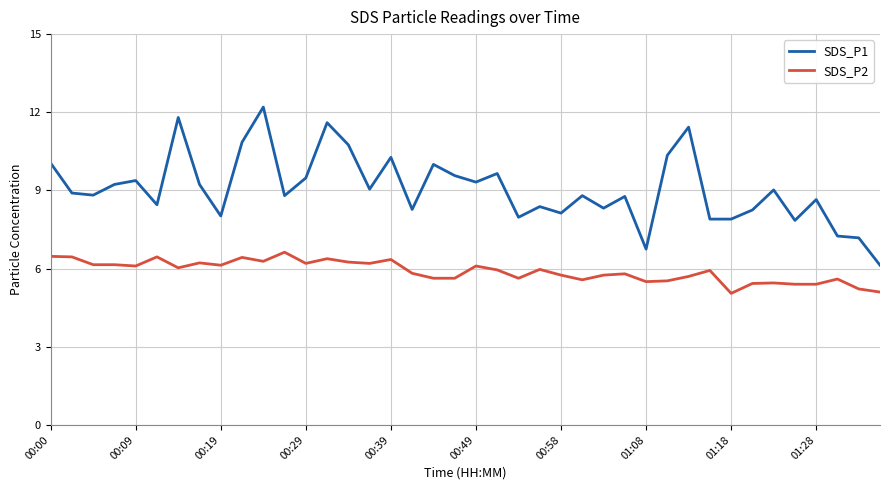

True or false: SDS_P2 and SDS_P1 cross at least once.

False